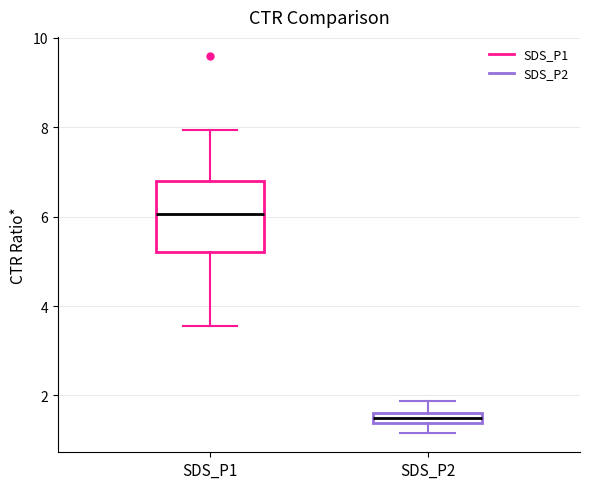

Comparing the boxes themselves (not the whiskers), which one is the tallest?

SDS_P1